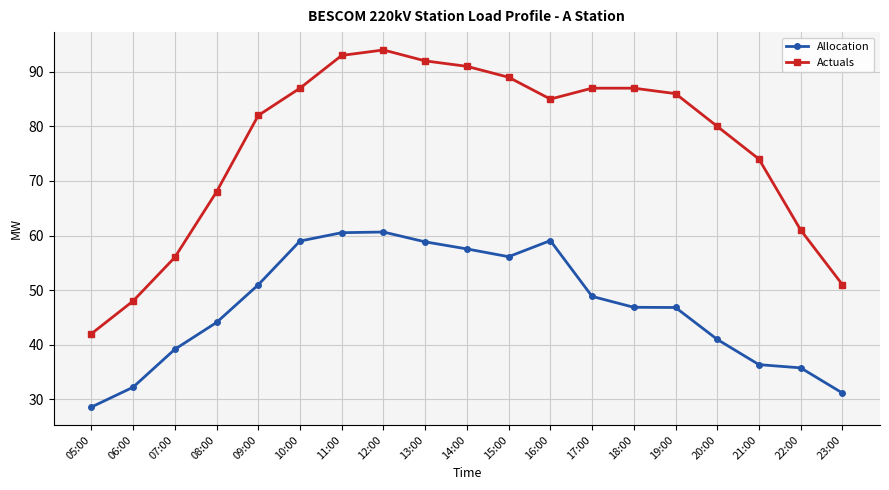

Is the value of Actuals at 22:00 greater than the value of Allocation at 21:00?

Yes